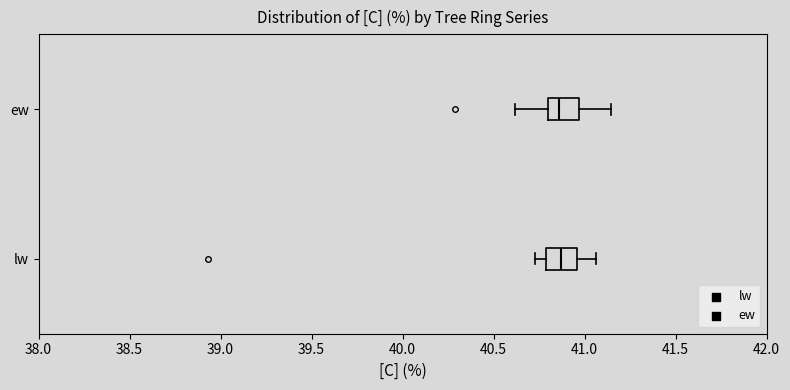

Reading bottom to top, transcribe this box plot: for each box, give where its median line is, the range the box spans, and where its two whiskers end, as read against the x-axis. The values are not printed on the chart, so give them approximately, as read against the axis.

lw: median 40.85, box 40.80 to 40.95, whiskers 40.75 to 41.05
ew: median 40.85, box 40.80 to 40.95, whiskers 40.60 to 41.15